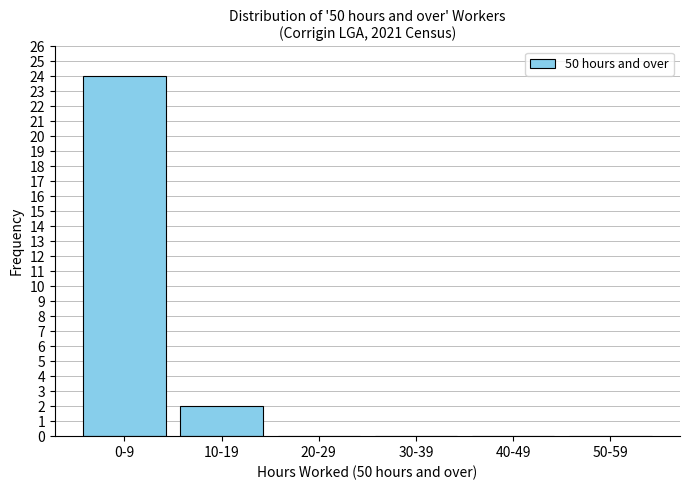

Reading left to right, list all the values displayed in this chart.

0-9=24	10-19=2	20-29=0	30-39=0	40-49=0	50-59=0